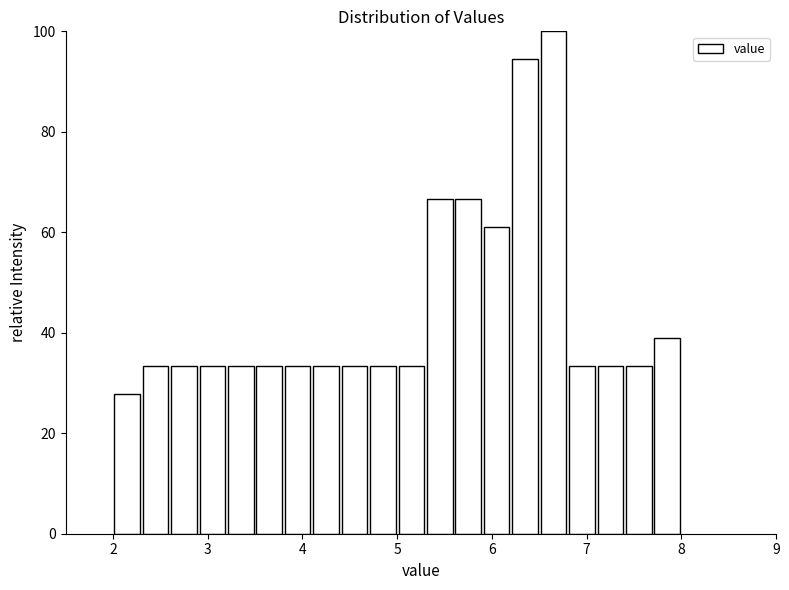

Around what value on the x-axis is the tallest bar? Give the approximate position of its centre, as read against the axis.

6.7